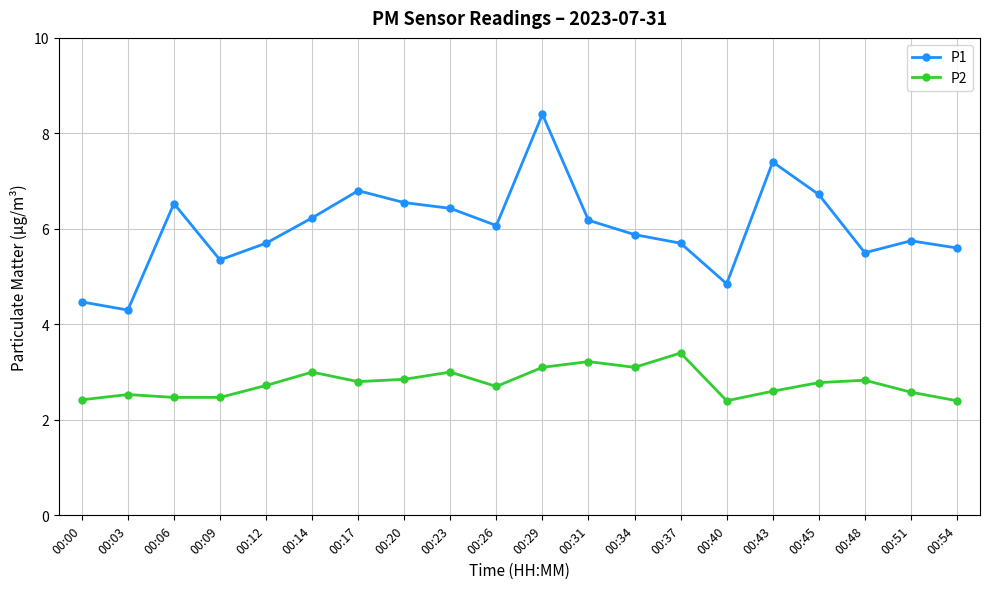

The P1 series shows 3.1 at 00:43. True or false?

False